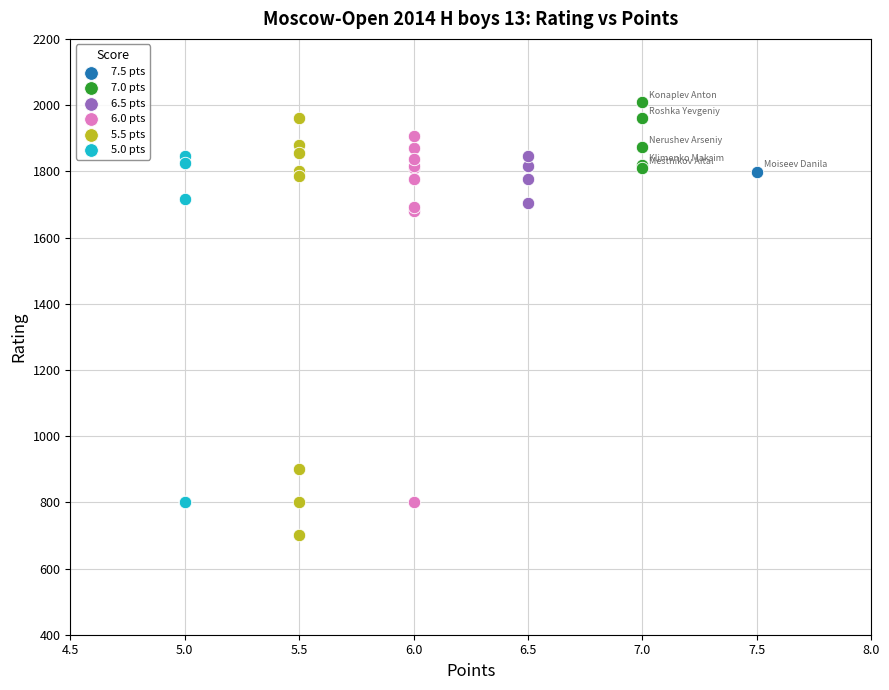

What are all the series names shown in the legend?

7.5 pts, 7.0 pts, 6.5 pts, 6.0 pts, 5.5 pts, 5.0 pts